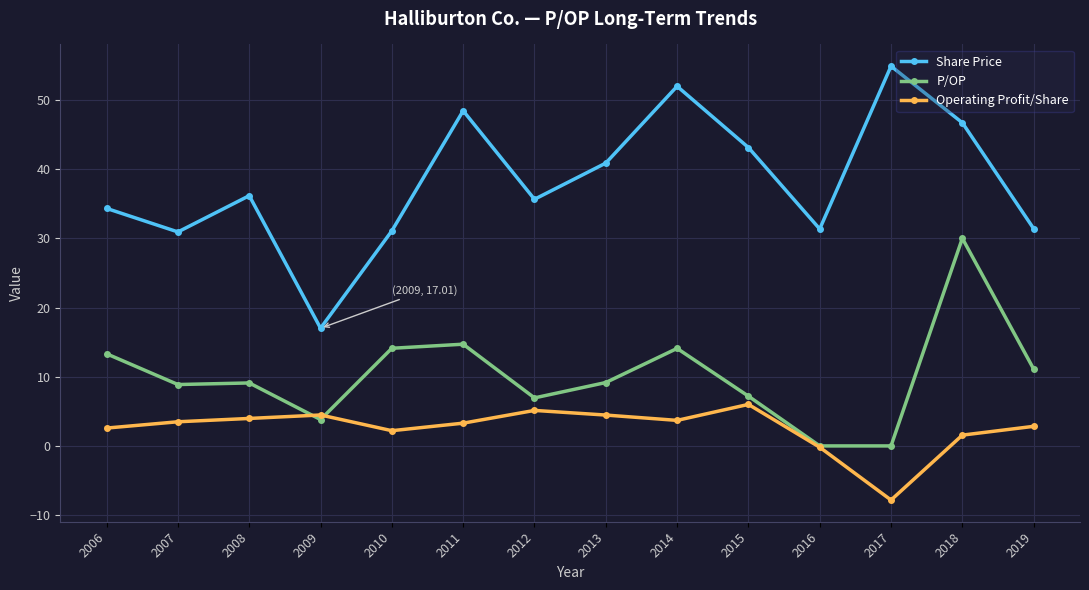

How many values in the Share Price series are below 36?

7